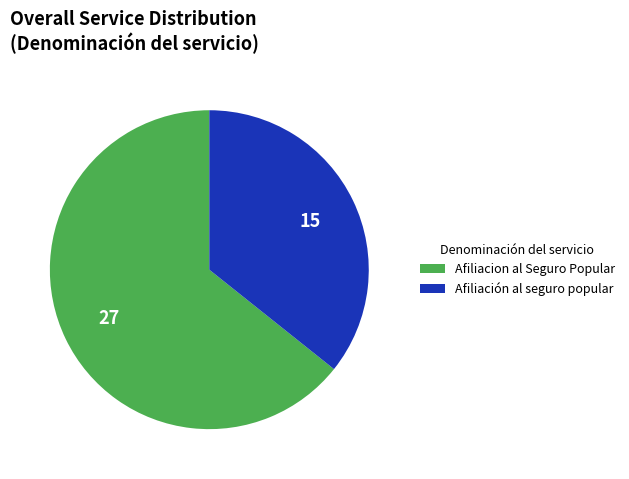

How many slices are in this pie chart?

2